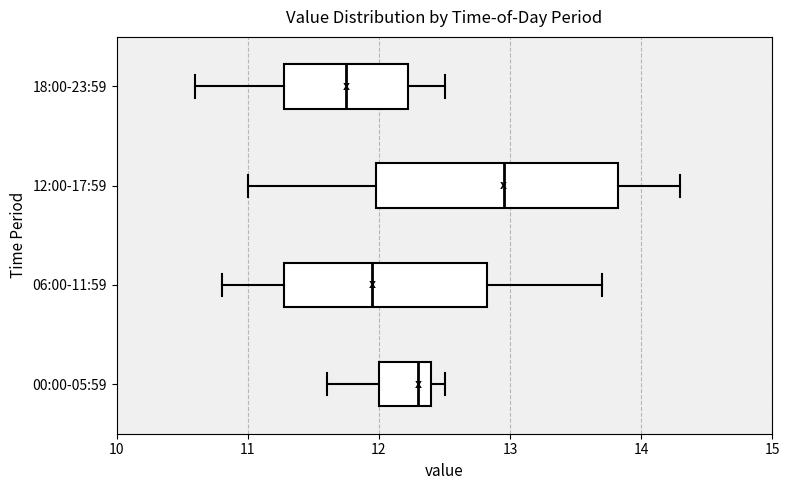

Reading bottom to top, read every box against the x-axis: the position of its median line, the range the box covers, and the ends of its whiskers. The values are not printed on the chart, so give them approximately, as read against the axis.

00:00-05:59: median 12.3, box 12.0 to 12.4, whiskers 11.6 to 12.5
06:00-11:59: median 12.0, box 11.3 to 12.8, whiskers 10.8 to 13.7
12:00-17:59: median 13.0, box 12.0 to 13.8, whiskers 11.0 to 14.3
18:00-23:59: median 11.8, box 11.3 to 12.2, whiskers 10.6 to 12.5